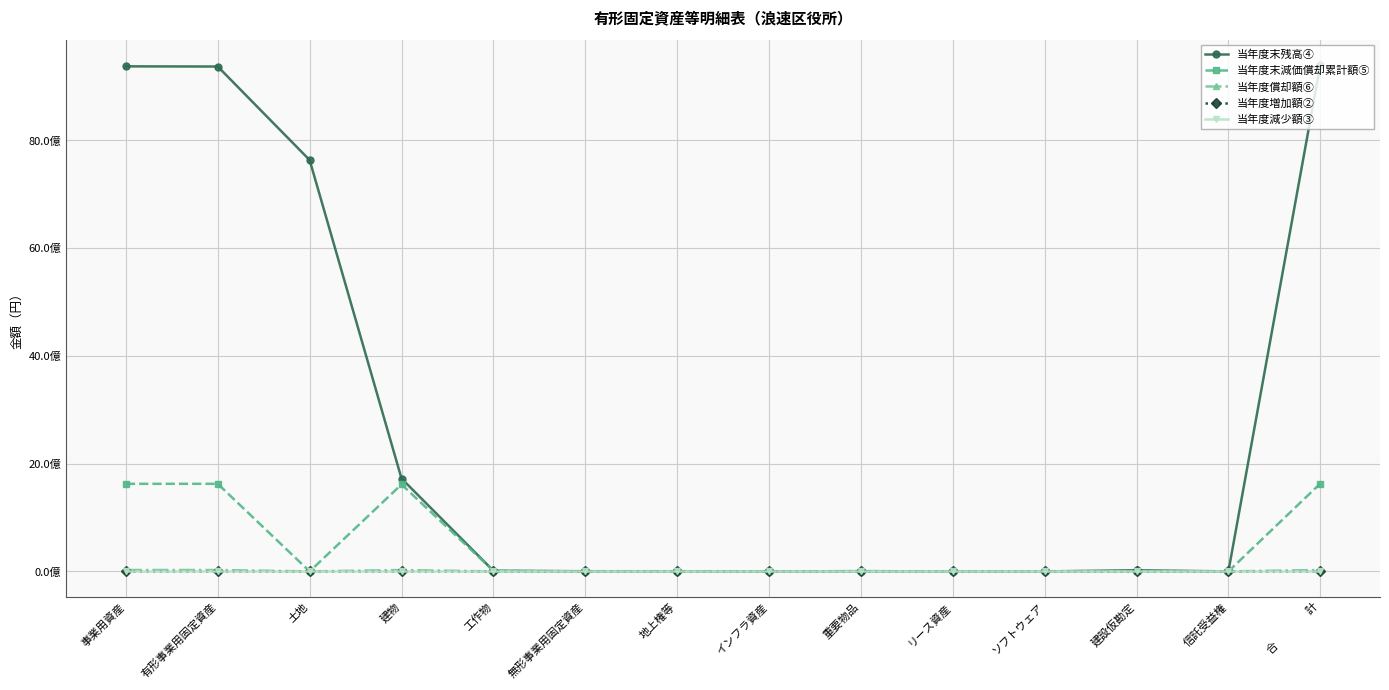

True or false: 当年度減少額③ and 当年度末残高④ cross at least once.

False